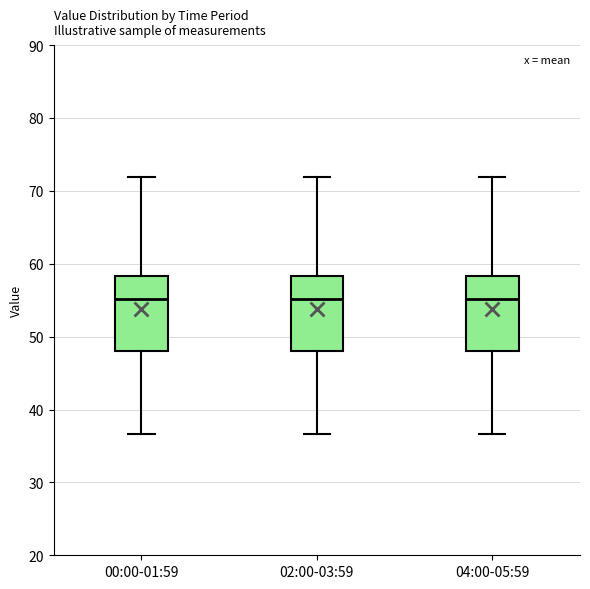

Reading left to right, transcribe this box plot: for each box, give where its median line is, the range the box spans, and where its two whiskers end, as read against the y-axis. The values are not printed on the chart, so give them approximately, as read against the axis.

00:00-01:59: median 55, box 48 to 58, whiskers 37 to 72
02:00-03:59: median 55, box 48 to 58, whiskers 37 to 72
04:00-05:59: median 55, box 48 to 58, whiskers 37 to 72